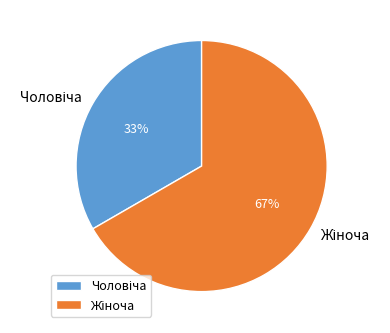

How many slices are in this pie chart?

2